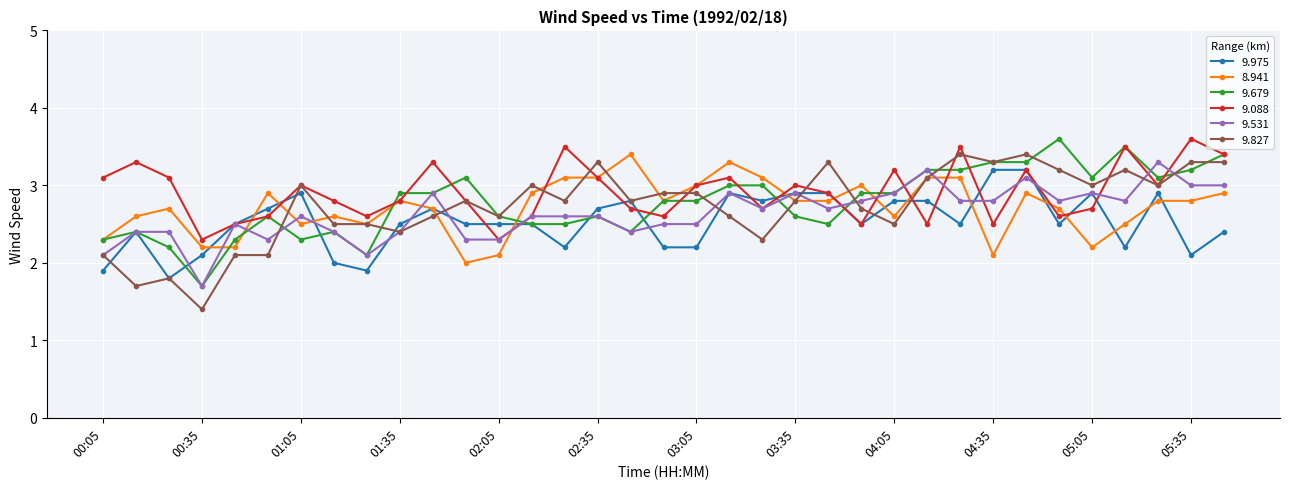

True or false: 9.975 has more than 0 interior local peaks.

True